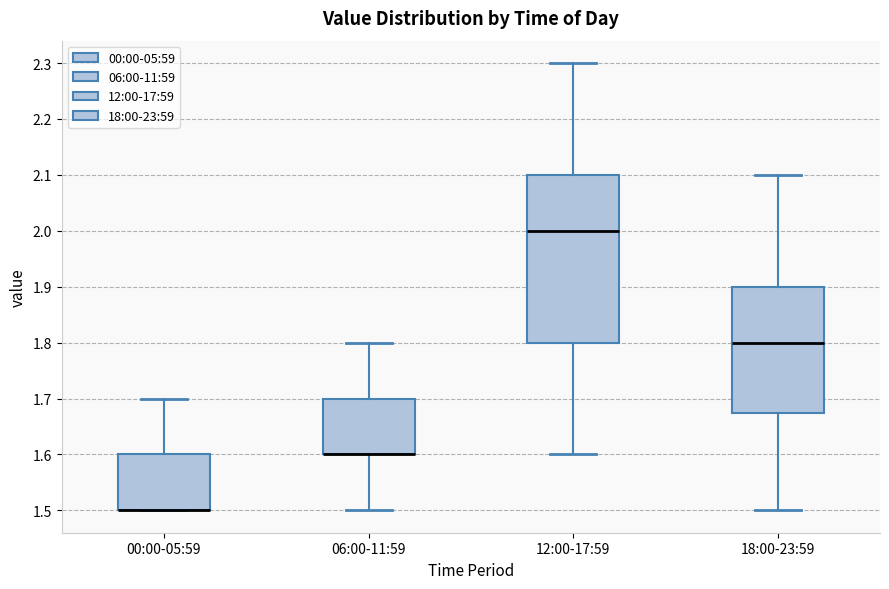

Which box is the tallest, from its lower edge to its upper edge?

12:00-17:59